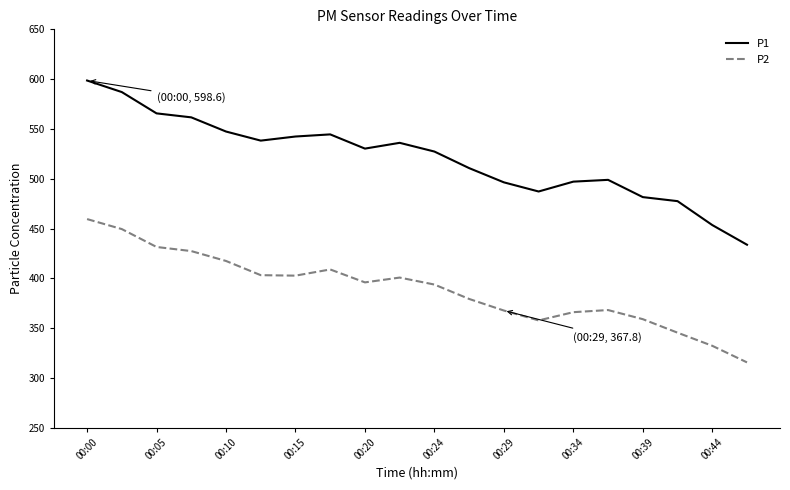

Rank the series by their maximum value, from lowest to highest.

P2, P1